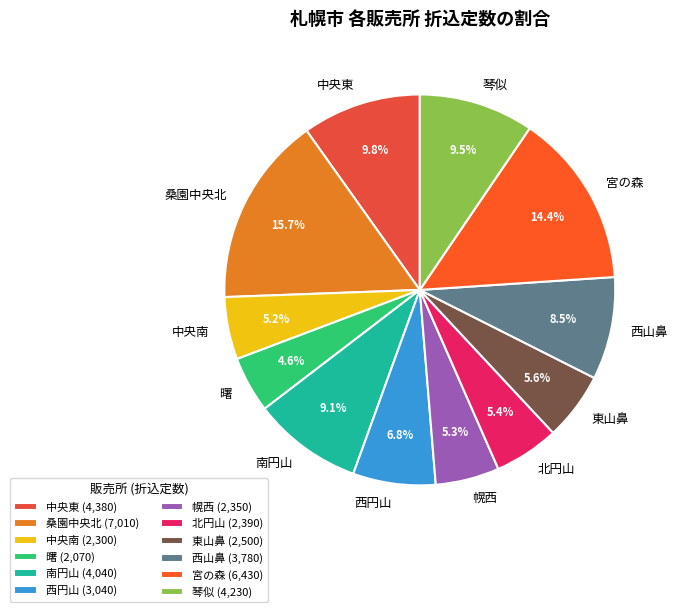

Which category has the smallest portion of the pie?

曙